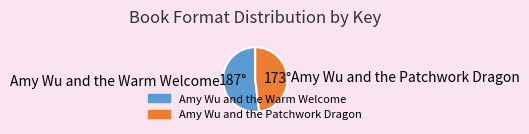

Does Amy Wu and the Patchwork Dragon represent more than half of the total?

No